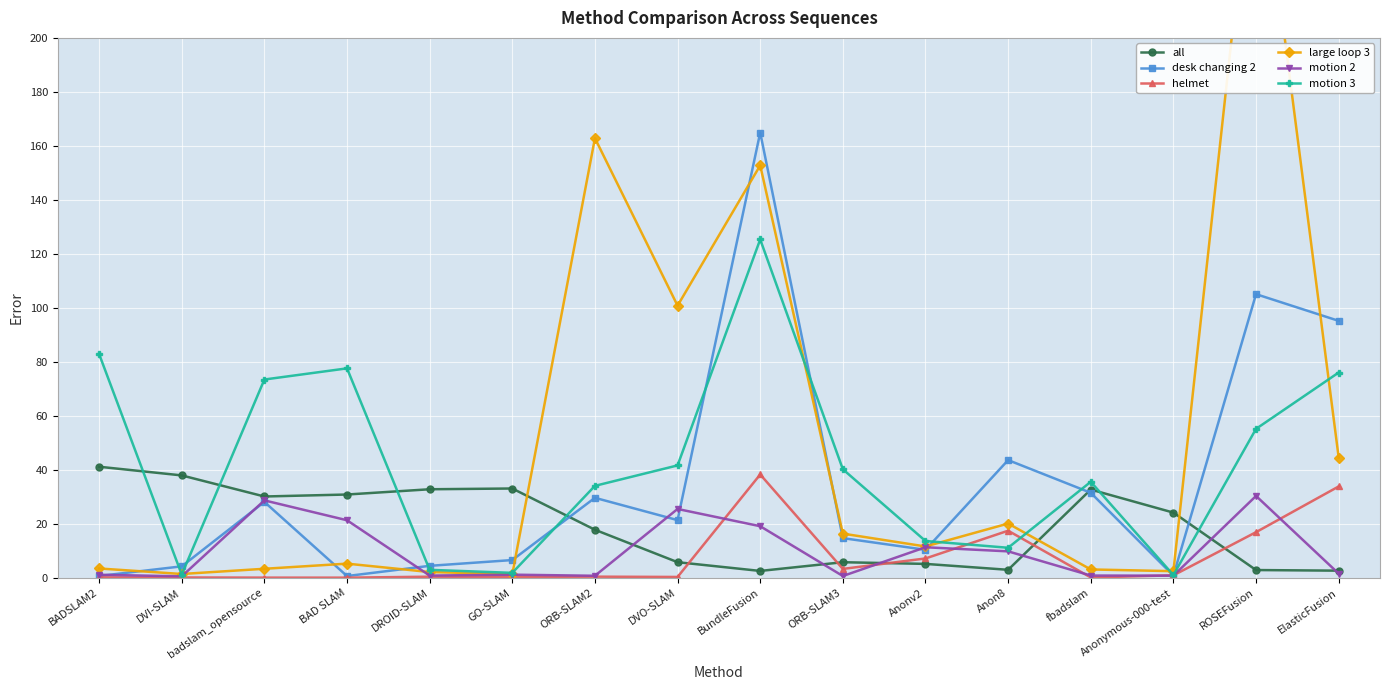

True or false: large loop 3 and helmet cross at least once.

False